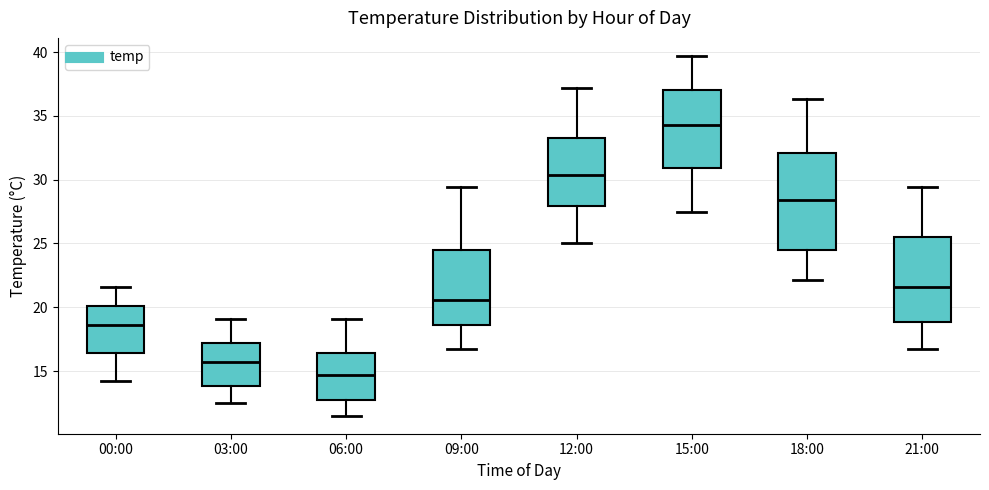

Which box has the lowest median line?

06:00